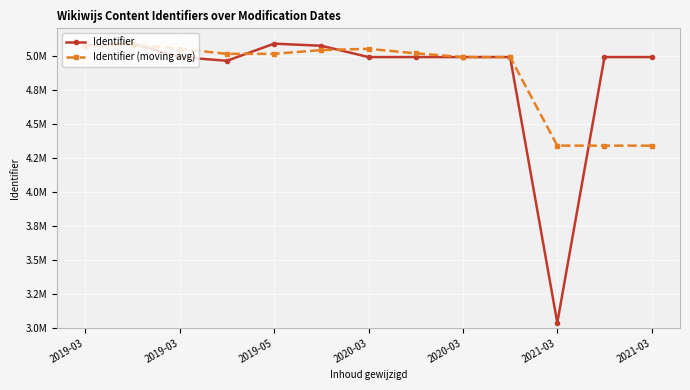

What are all the series names shown in the legend?

Identifier, Identifier (moving avg)